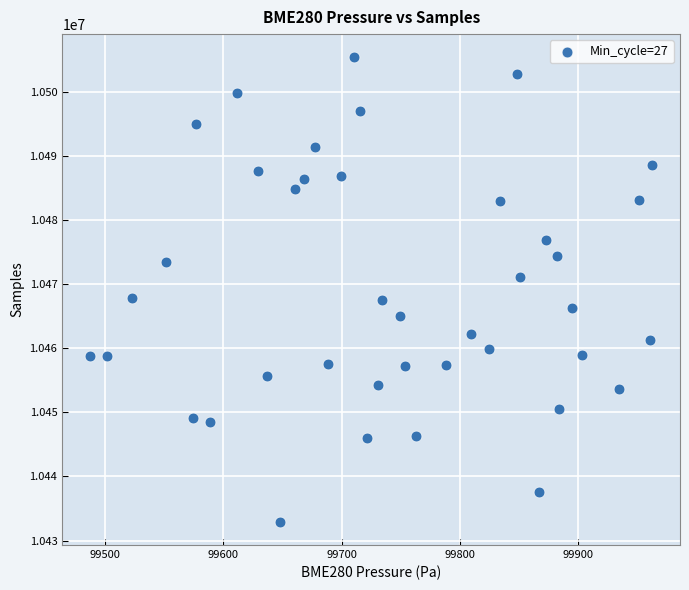

What is the range of Y values (max minus min)?

72449